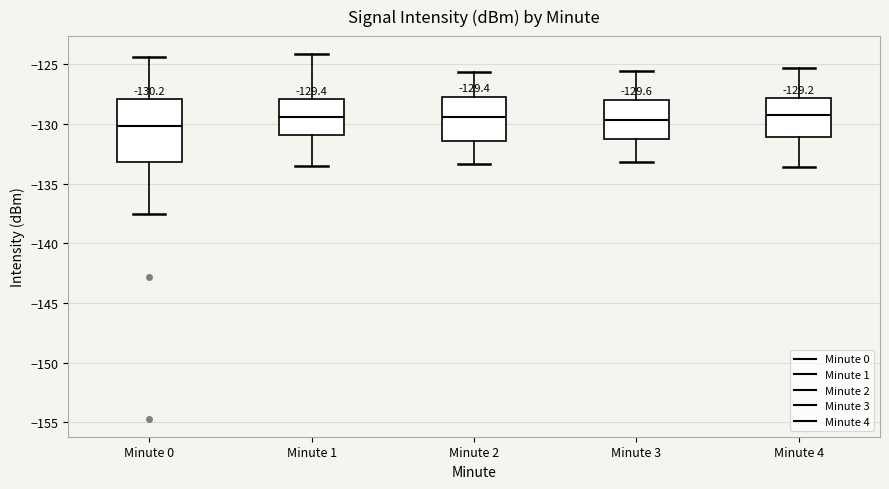

Which box is the tallest, from its lower edge to its upper edge?

Minute 0